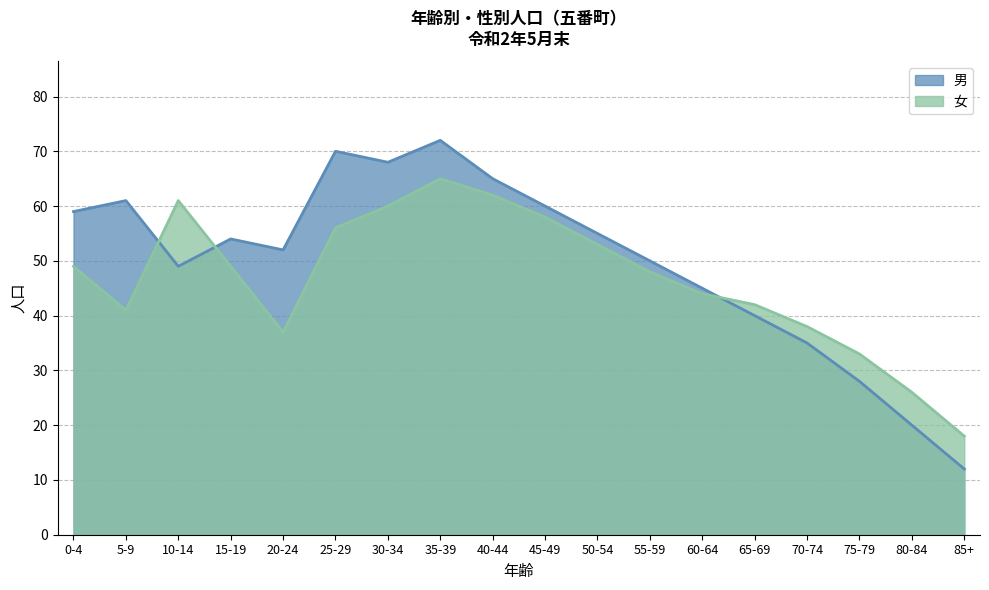

True or false: 男 and 女 intersect in this chart.

True